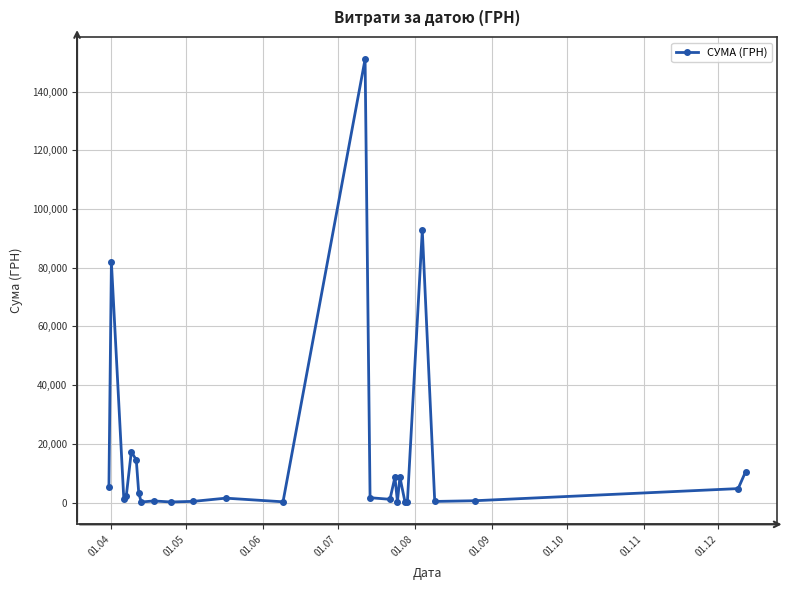

How many values are below 1631?

13